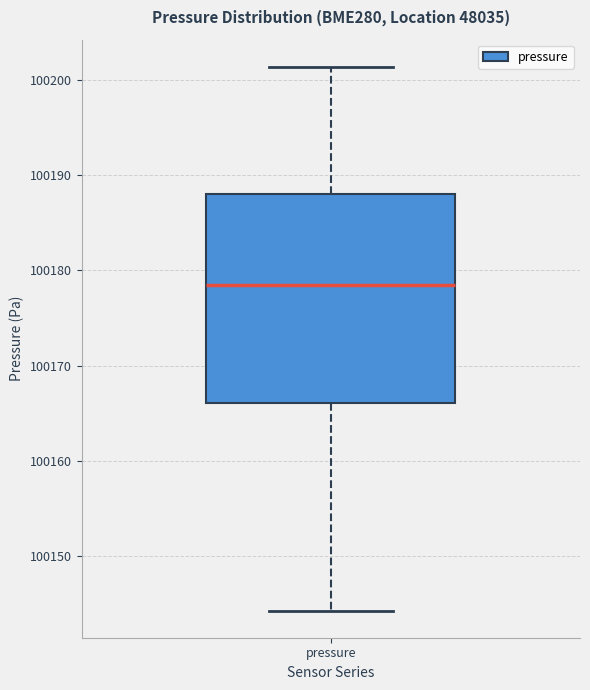

Read this box plot against the y-axis: the position of the median line, the range covered by the box, and the ends of both whiskers. The values are not printed on the chart, so give them approximately, as read against the axis.

median 100179, box 100166 to 100188, whiskers 100144 to 100201